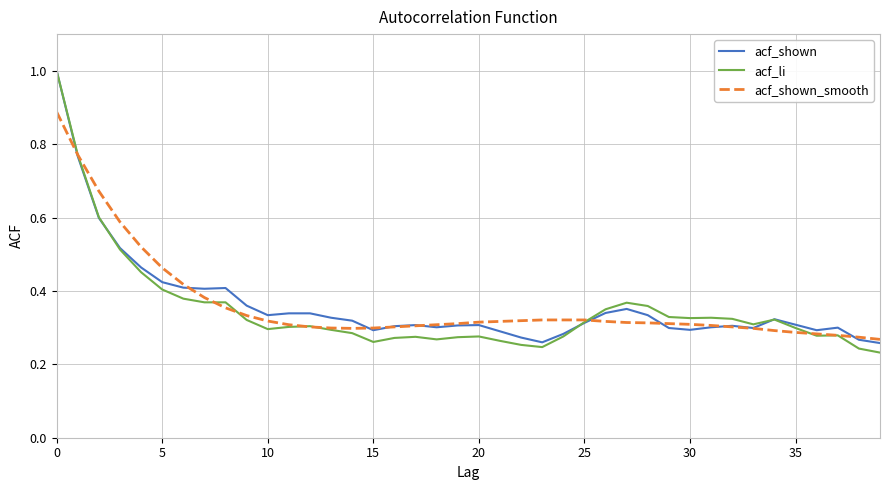

What is the maximum value shown in the chart?

1.0